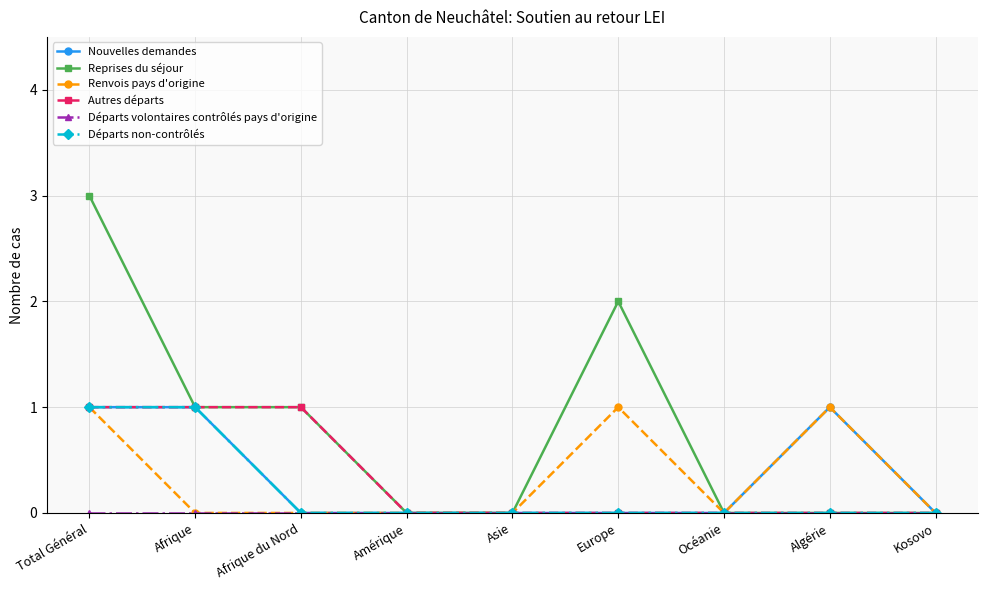

What position from the right is Asie?

5